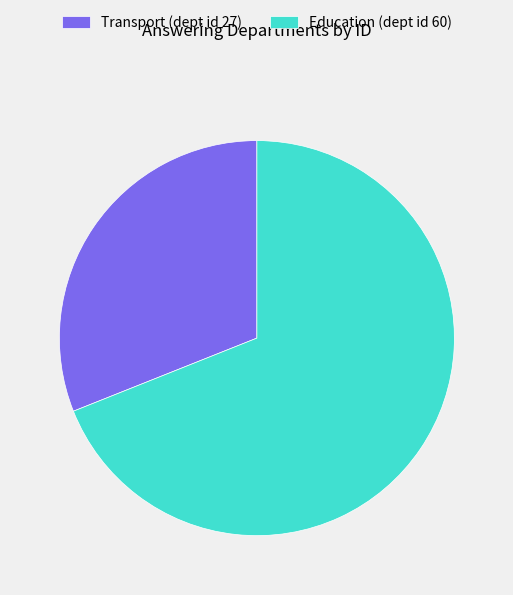

What is the smallest slice in the pie chart?

Transport